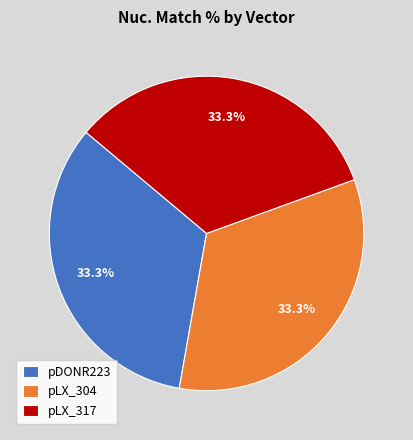

Approximately how many times larger is the value at pDONR223 compared to pLX_317?

1.0